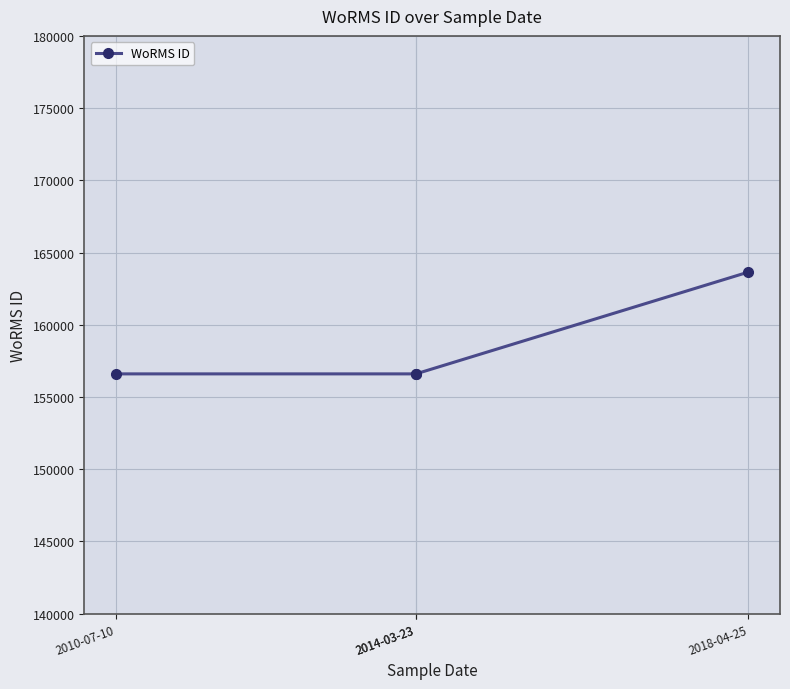

What is the smallest value displayed?

156598